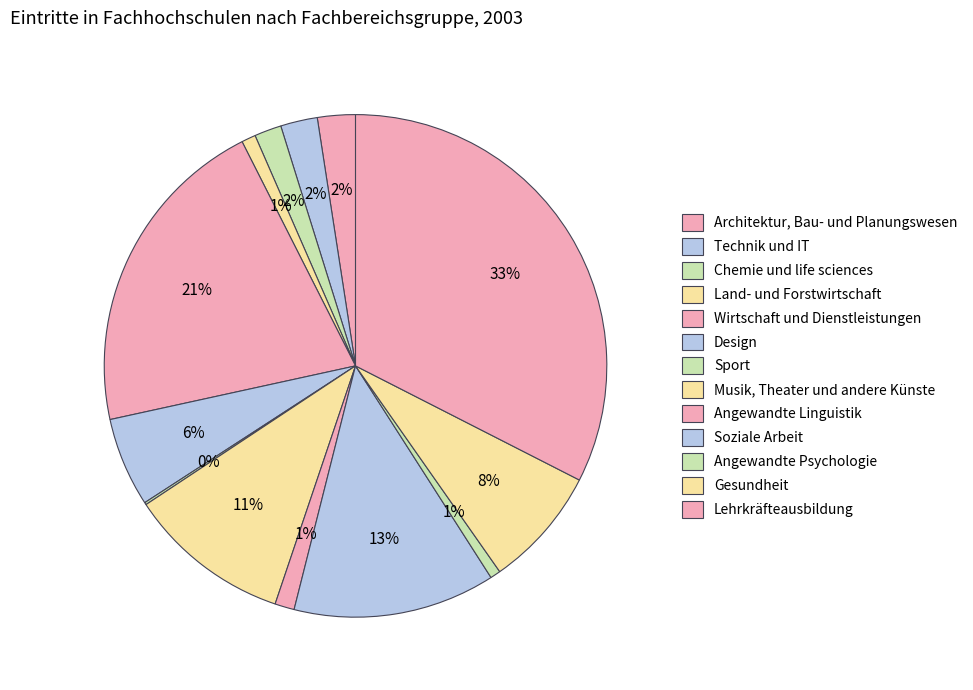

The Angewandte Linguistik slice represents 11% of the pie. True or false?

False